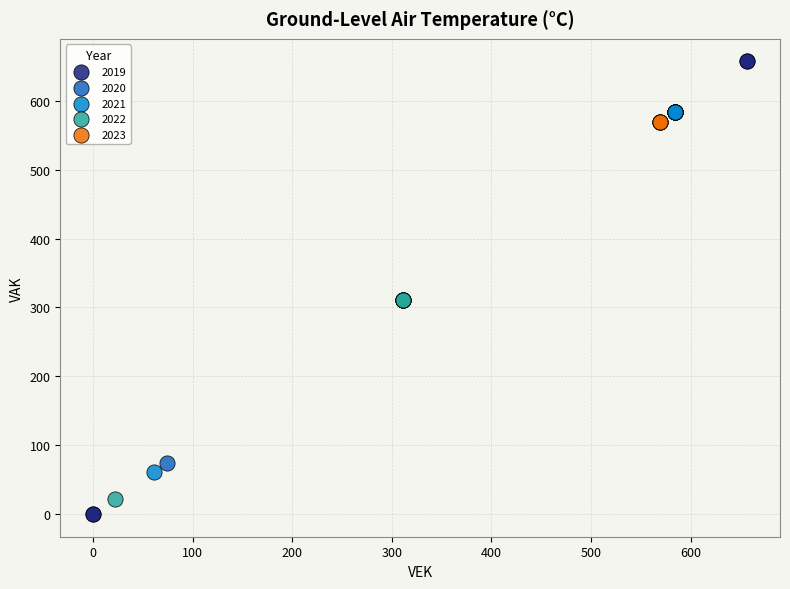

What are all the series names shown in the legend?

2019, 2020, 2021, 2022, 2023